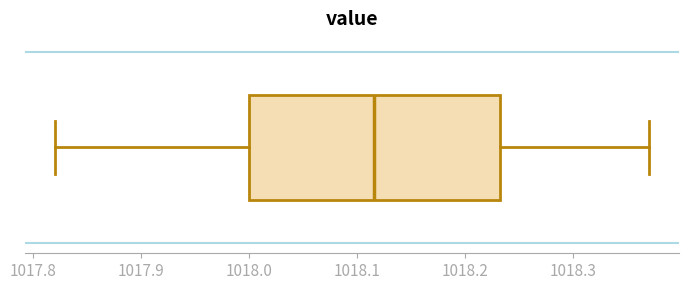

Read this box plot against the x-axis: the position of the median line, the range covered by the box, and the ends of both whiskers. The values are not printed on the chart, so give them approximately, as read against the axis.

median 1018.12, box 1018.00 to 1018.23, whiskers 1017.82 to 1018.37